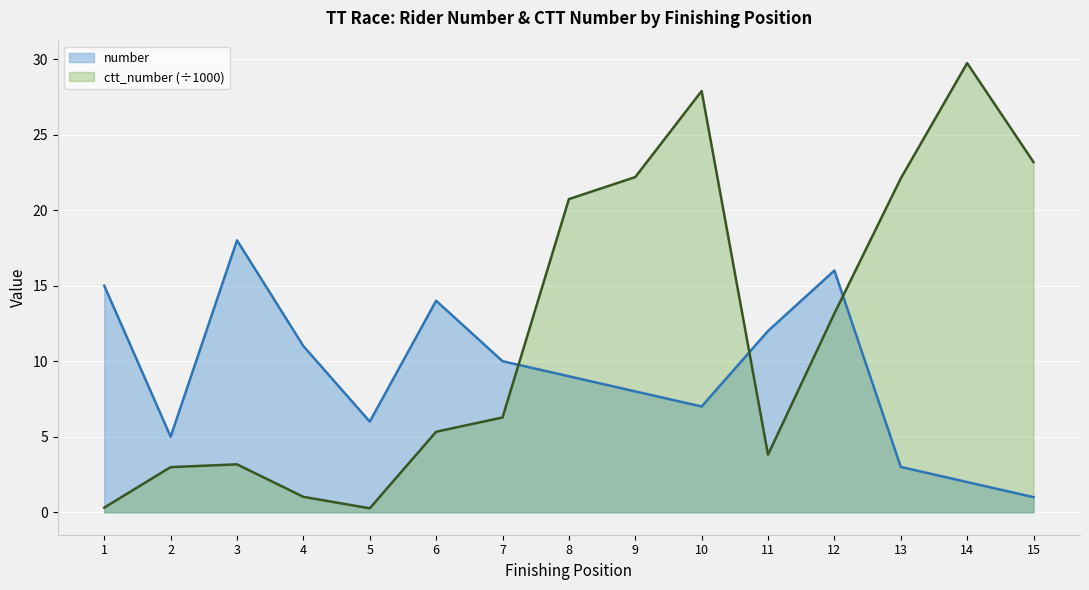

True or false: ctt_number and number intersect in this chart.

True